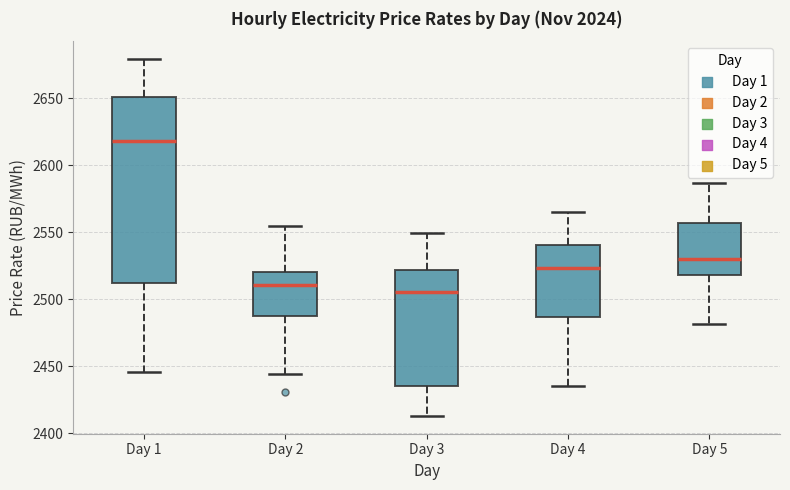

Reading left to right, read every box against the y-axis: the position of its median line, the range the box covers, and the ends of its whiskers. The values are not printed on the chart, so give them approximately, as read against the axis.

Day 1: median 2620, box 2510 to 2650, whiskers 2445 to 2680
Day 2: median 2510, box 2485 to 2520, whiskers 2445 to 2555
Day 3: median 2505, box 2435 to 2520, whiskers 2415 to 2550
Day 4: median 2525, box 2485 to 2540, whiskers 2435 to 2565
Day 5: median 2530, box 2520 to 2555, whiskers 2480 to 2585